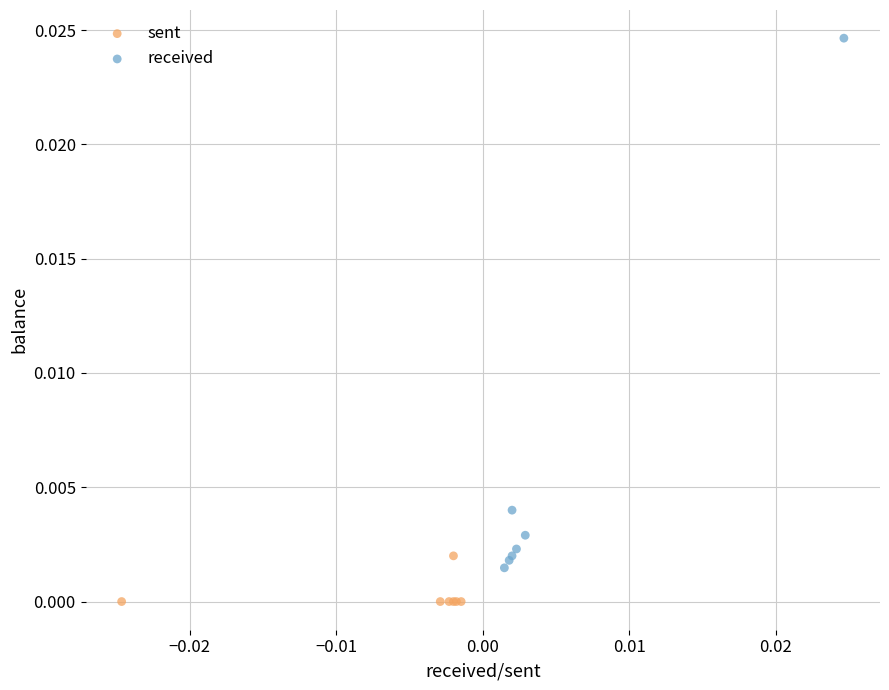

Which series has the largest Y range (max minus min)?

received